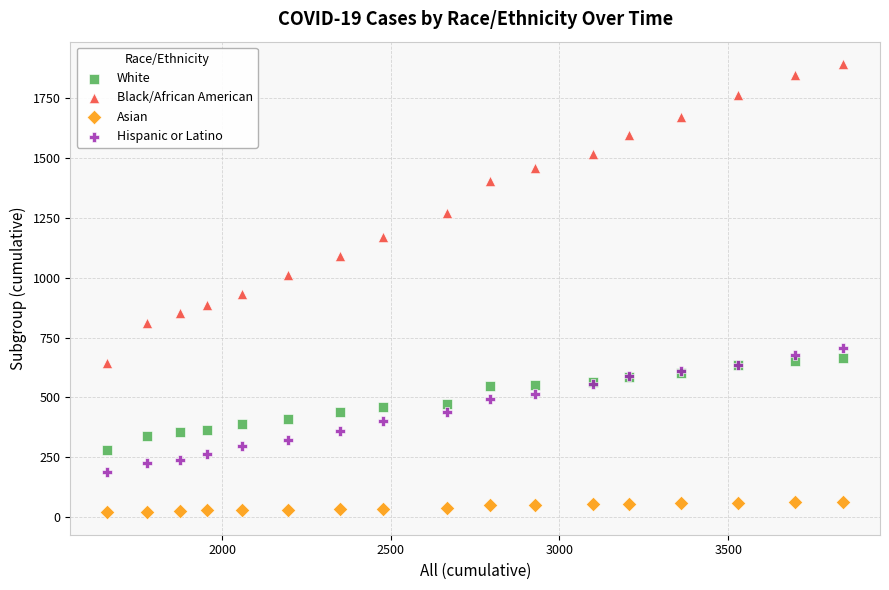

What are all the series names shown in the legend?

White, Black/African American, Asian, Hispanic or Latino